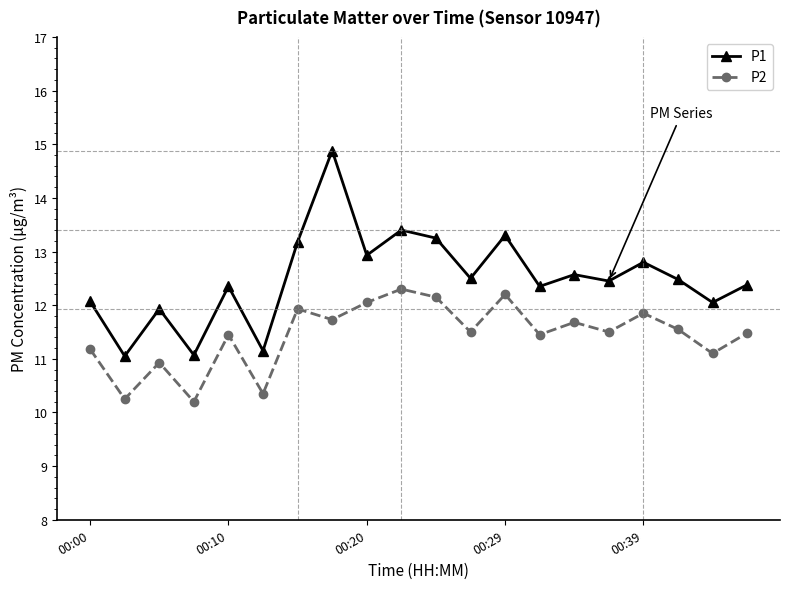

True or false: P2 and P1 cross at least once.

False